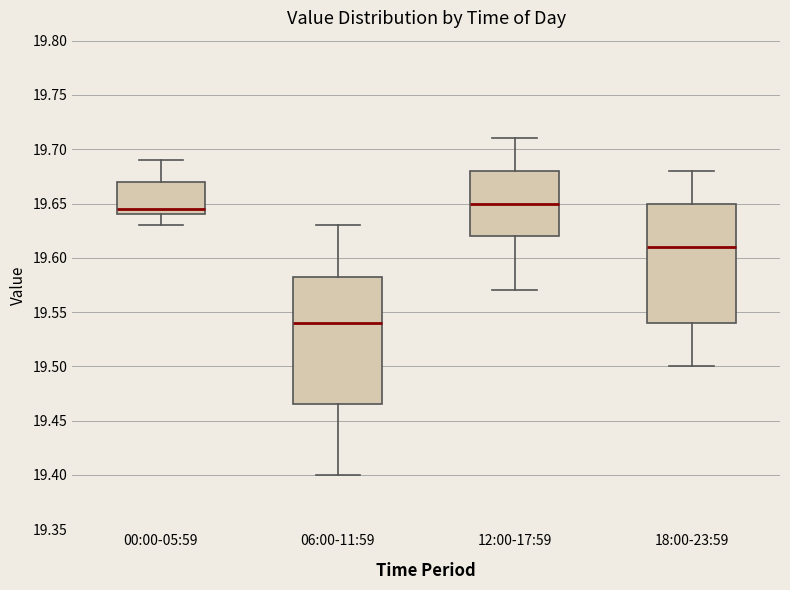

Reading left to right, transcribe this box plot: for each box, give where its median line is, the range the box spans, and where its two whiskers end, as read against the y-axis. The values are not printed on the chart, so give them approximately, as read against the axis.

00:00-05:59: median 19.645, box 19.640 to 19.670, whiskers 19.630 to 19.690
06:00-11:59: median 19.540, box 19.465 to 19.585, whiskers 19.400 to 19.630
12:00-17:59: median 19.650, box 19.620 to 19.680, whiskers 19.570 to 19.710
18:00-23:59: median 19.610, box 19.540 to 19.650, whiskers 19.500 to 19.680